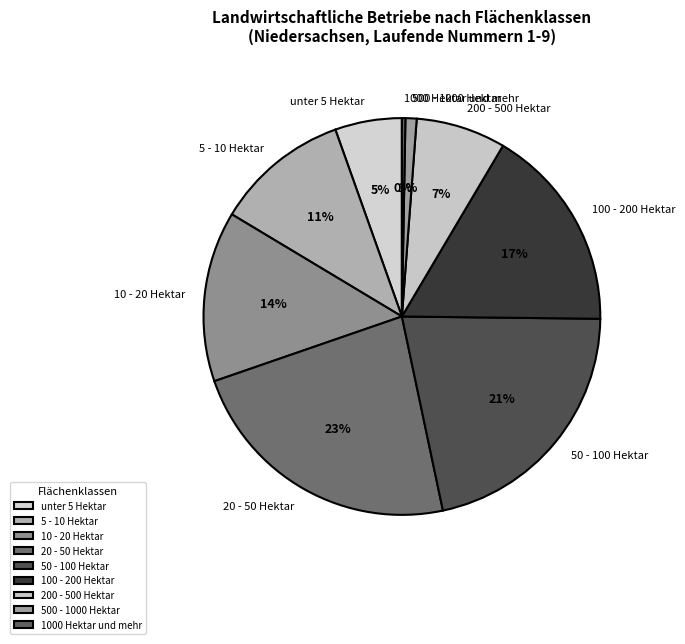

Is the sum of 200 - 500 Hektar and 500 - 1000 Hektar greater than half?

No